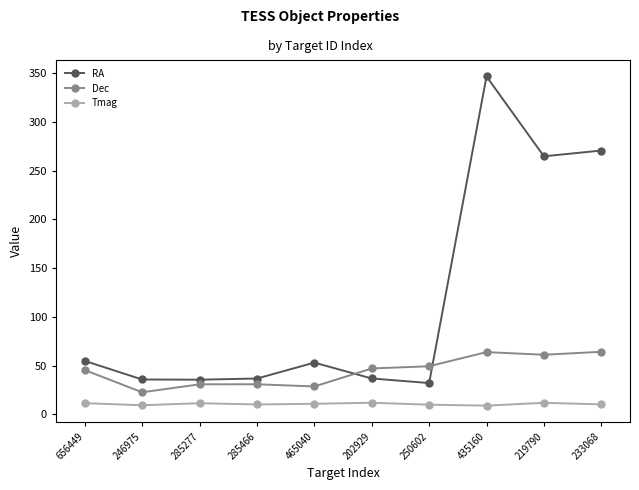

At which category is the sum across all series the highest?

435160